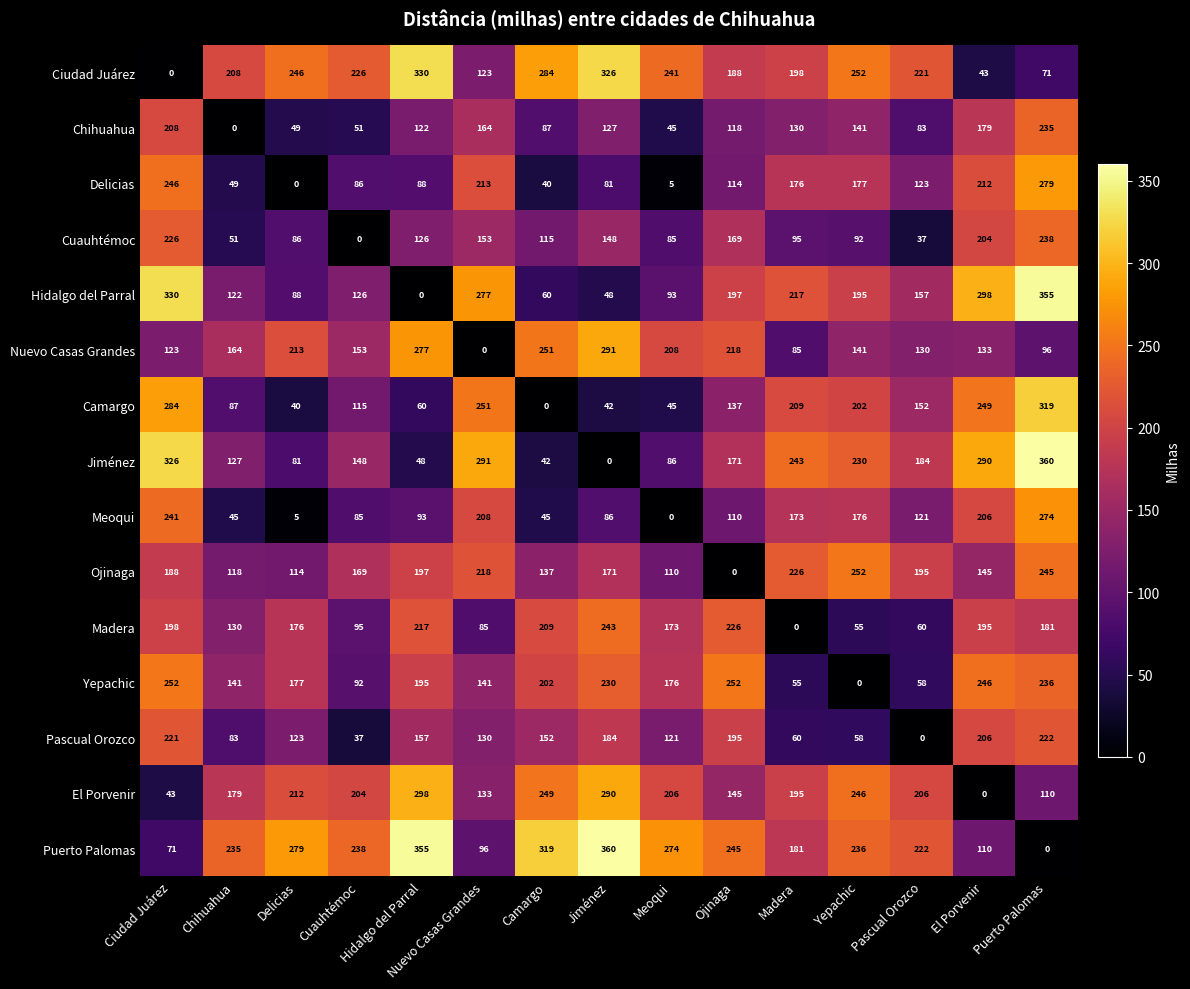

At which label does Pascual Orozco first exceed 130?

Ciudad Juárez